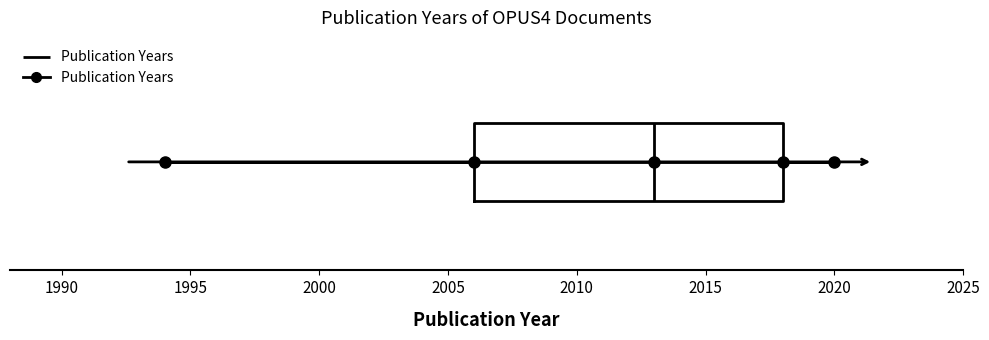

Read this box plot against the x-axis: the position of the median line, the range covered by the box, and the ends of both whiskers. The values are not printed on the chart, so give them approximately, as read against the axis.

median 2013, box 2006 to 2018, whiskers 1994 to 2020